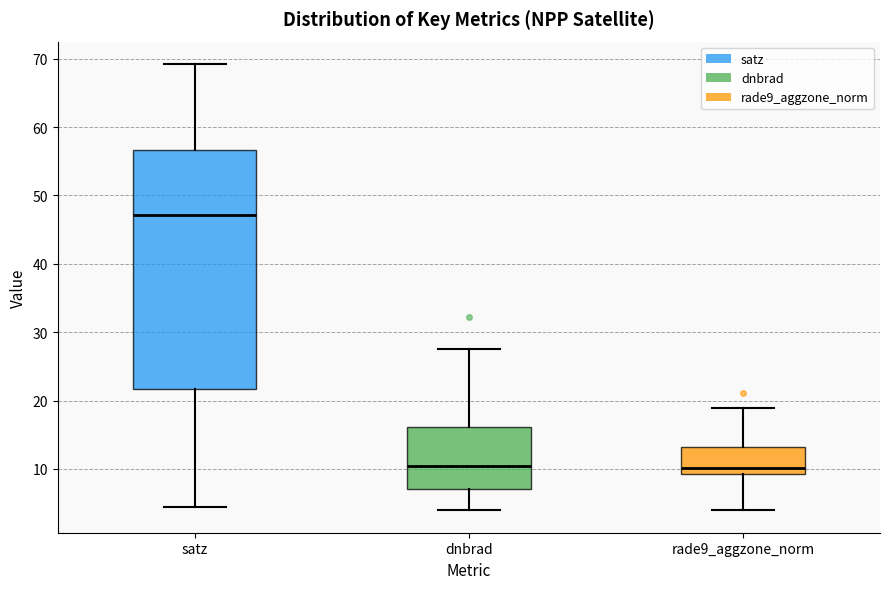

Where is the upper edge of the box for satz on the y-axis? The values are not printed on the chart, so give them approximately, as read against the axis.

57